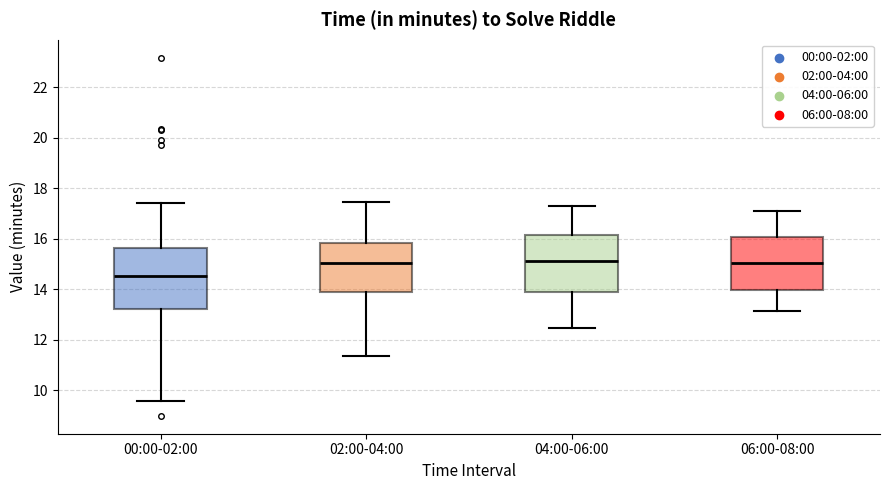

Reading left to right, transcribe this box plot: for each box, give where its median line is, the range the box spans, and where its two whiskers end, as read against the y-axis. The values are not printed on the chart, so give them approximately, as read against the axis.

00:00-02:00: median 14.6, box 13.2 to 15.6, whiskers 9.6 to 17.4
02:00-04:00: median 15.0, box 13.8 to 15.8, whiskers 11.4 to 17.4
04:00-06:00: median 15.2, box 13.8 to 16.2, whiskers 12.4 to 17.4
06:00-08:00: median 15.0, box 14.0 to 16.0, whiskers 13.2 to 17.2